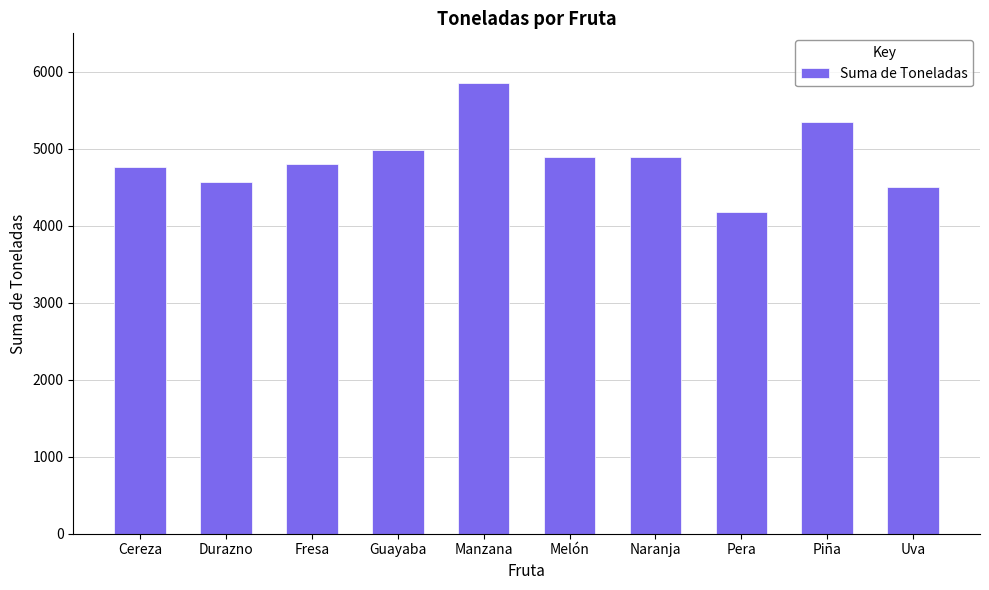

Is it true that the value at Uva is 4505?

True